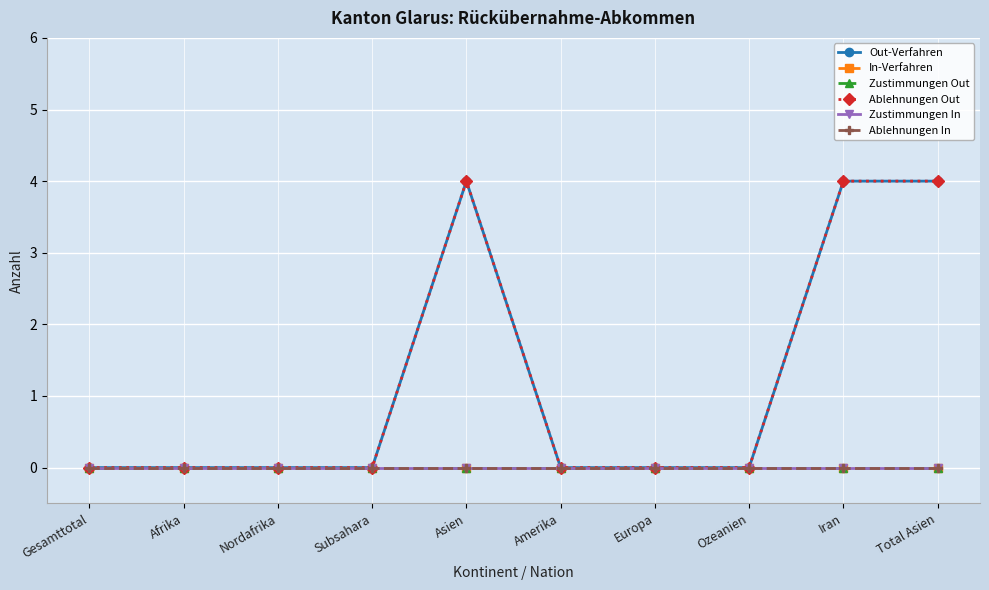

Reading left to right, transcribe all the data shown in this chart.

Out-Verfahren: 0	0	0	0	4	0	0	0	4	4
In-Verfahren: 0	0	0	0	0	0	0	0	0	0
Zustimmungen Out: 0	0	0	0	0	0	0	0	0	0
Ablehnungen Out: 0	0	0	0	4	0	0	0	4	4
Zustimmungen In: 0	0	0	0	0	0	0	0	0	0
Ablehnungen In: 0	0	0	0	0	0	0	0	0	0